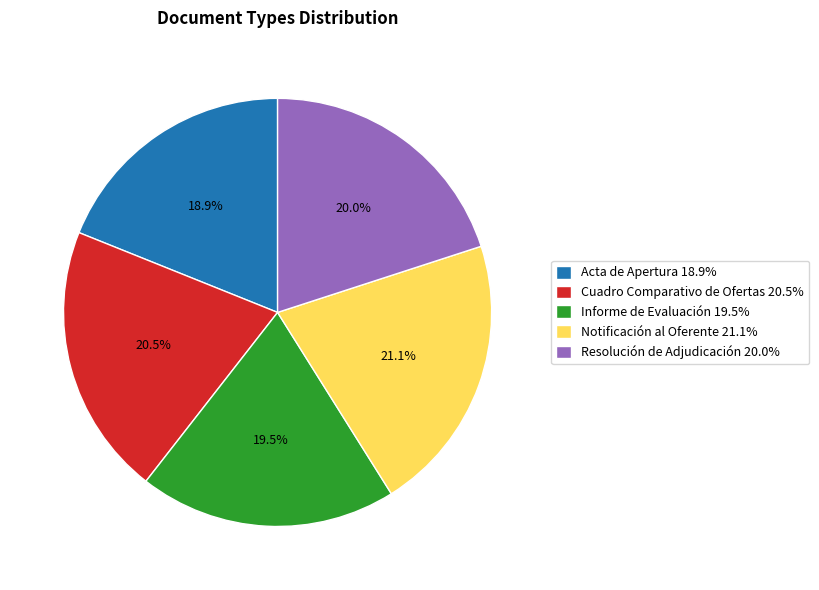

What is the largest slice in the pie chart?

Notificación al Oferente